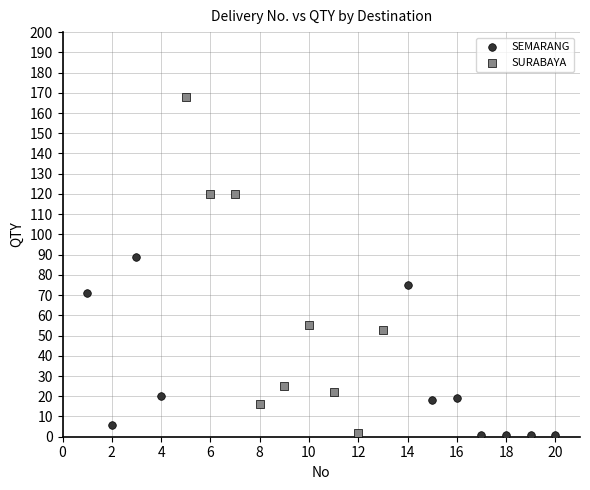

Which series has the widest spread of Y values?

SURABAYA